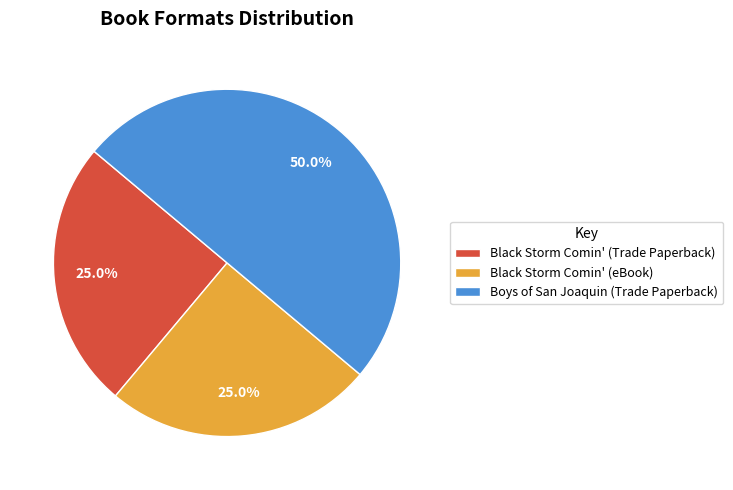

Which slice is the largest?

Boys of San Joaquin (Trade Paperback)